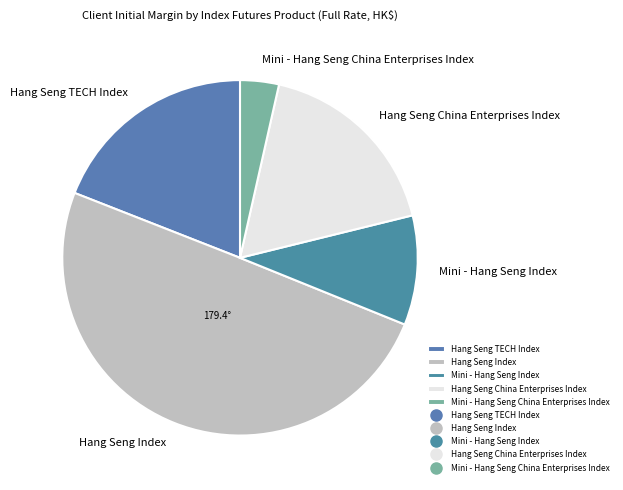

Between Hang Seng China Enterprises Index and Hang Seng Index, which is larger?

Hang Seng Index